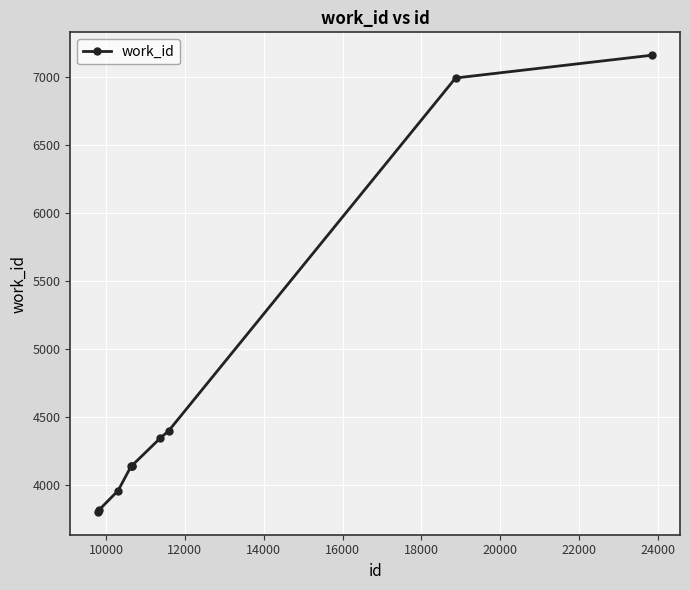

What is the difference between the maximum and minimum values?

3363